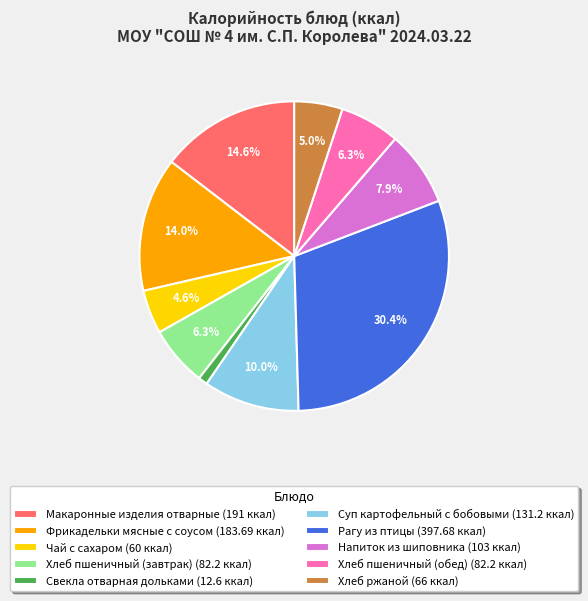

What is the ratio of the value at Напиток из шиповника (103 ккал) to the value at Фрикадельки мясные с соусом (183.69 ккал)?

0.6